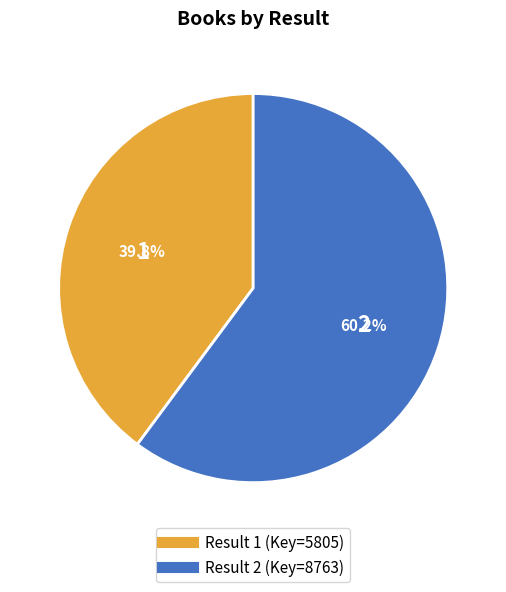

Is there a majority slice in this chart?

Yes